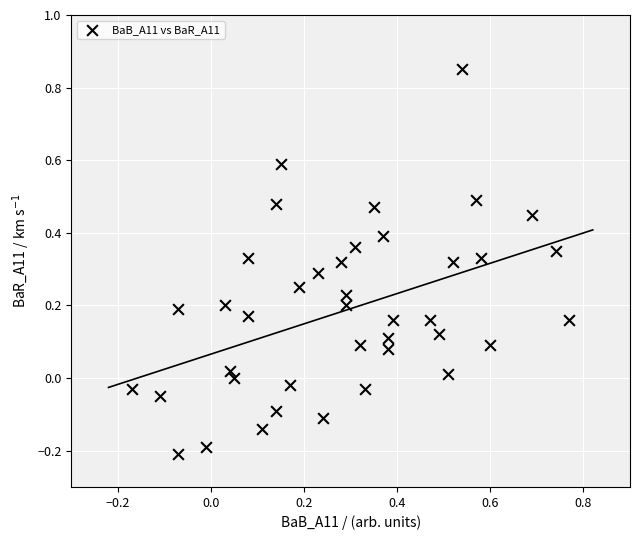

What is the range of X values (max minus min)?

0.9